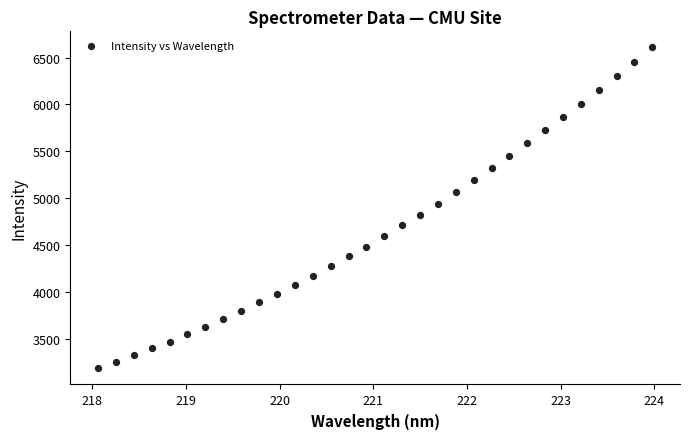

What is the range of X values (max minus min)?

5.9